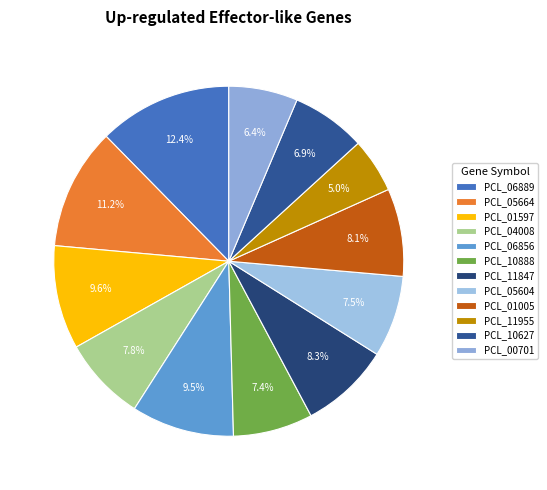

What percentage is the PCL_00701 slice, to the nearest percent?

6%